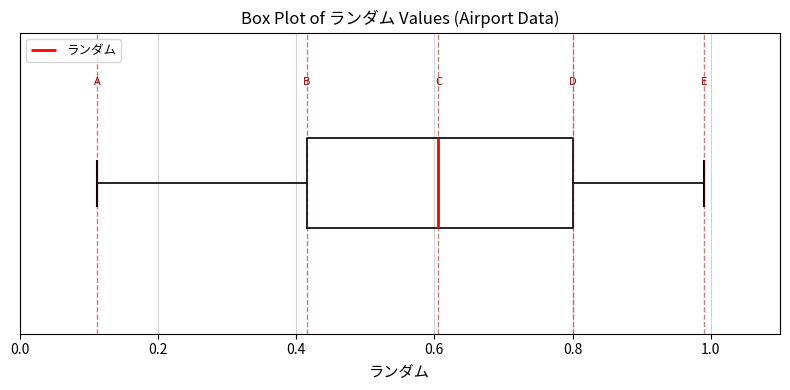

Transcribe this box plot: give where the median line is, the range the box spans, and where the two whiskers end, as read against the x-axis. The values are not printed on the chart, so give them approximately, as read against the axis.

median 0.60, box 0.42 to 0.80, whiskers 0.12 to 1.00